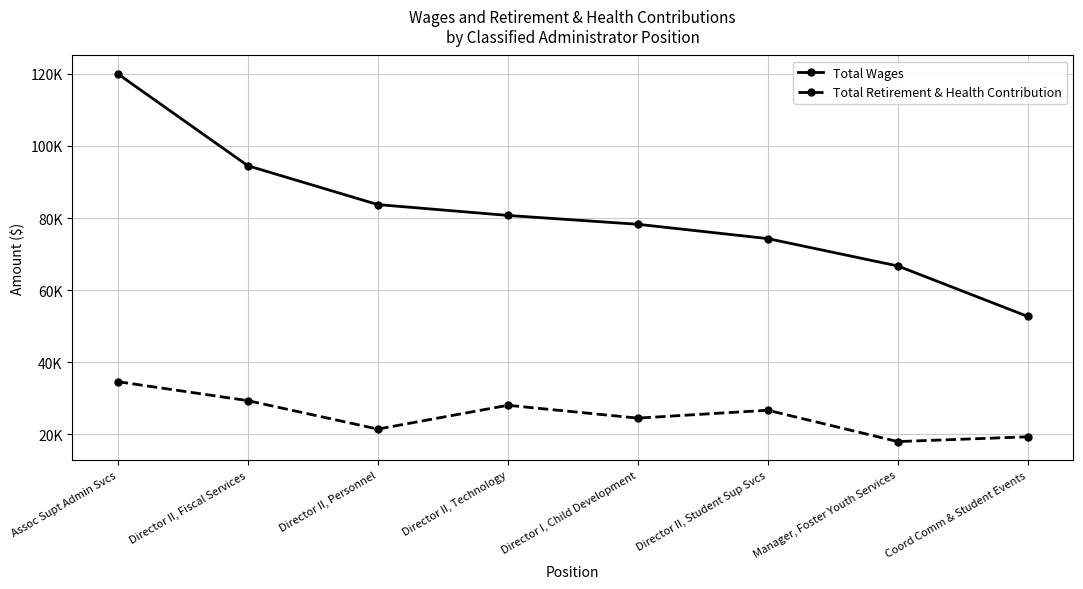

What position from the right is Director I, Child Development?

4